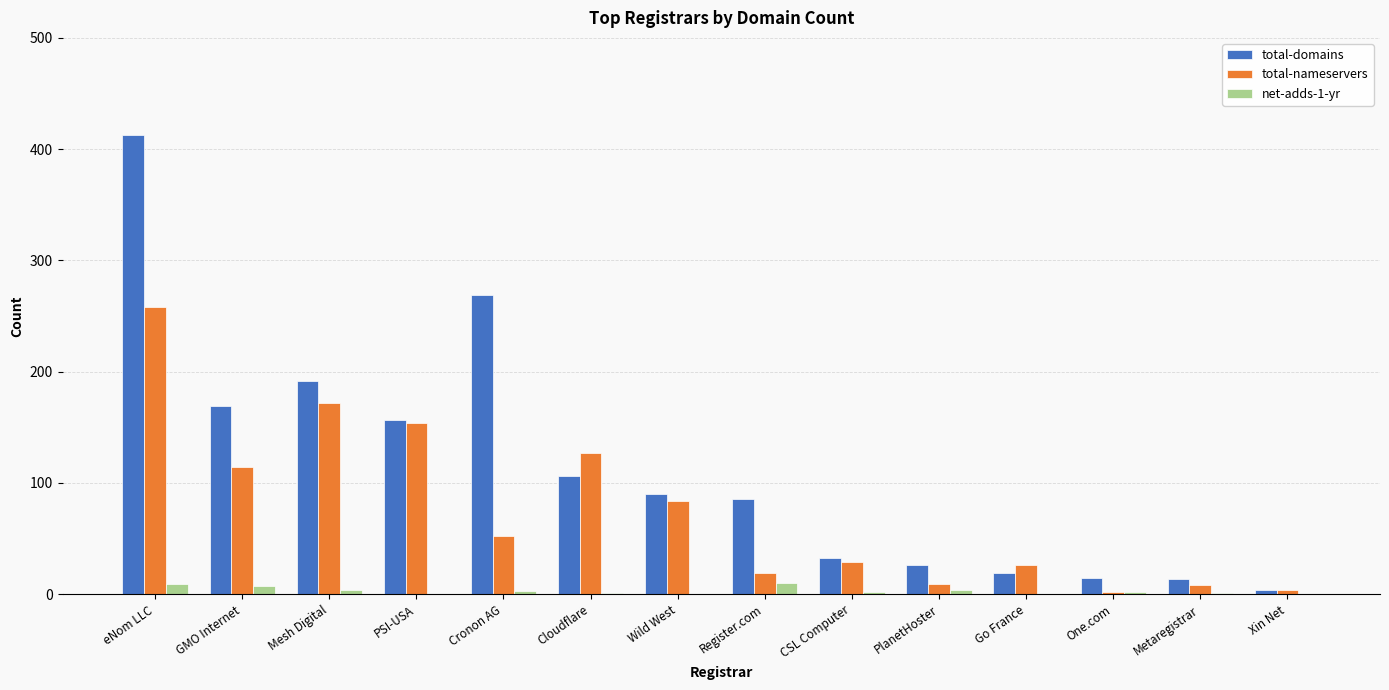

What is the maximum value shown in the chart?

413